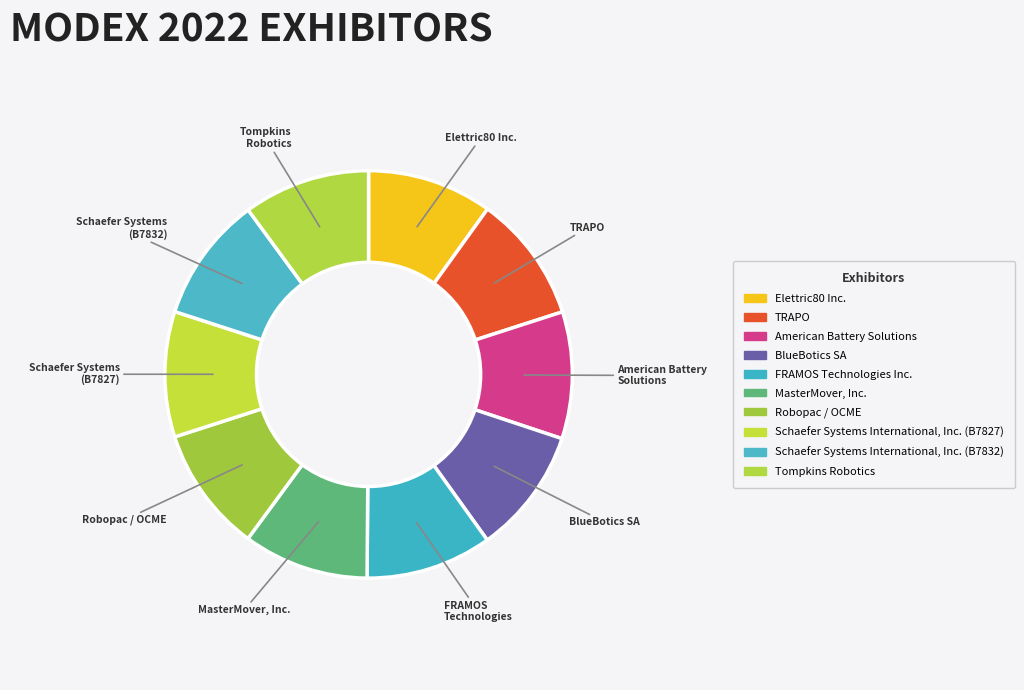

How many segments does this pie chart have?

10